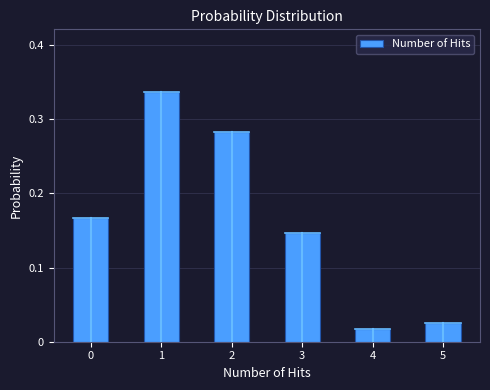

The value at 1 is 0.1. True or false?

False